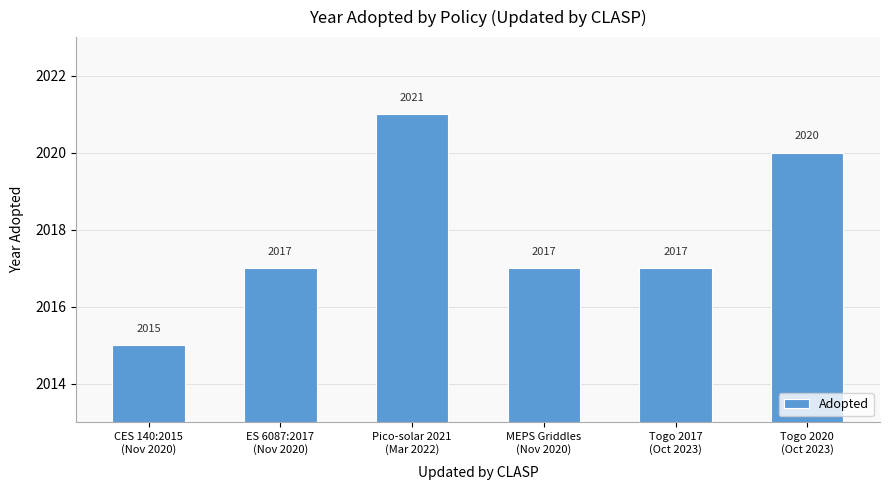

Is it true that the value at Pico-solar 2021
(Mar 2022) is 3029?

False